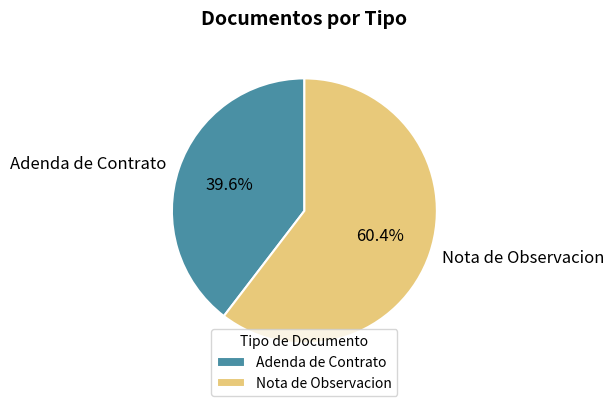

Rank the categories by value from highest to lowest.

Nota de Observacion, Adenda de Contrato